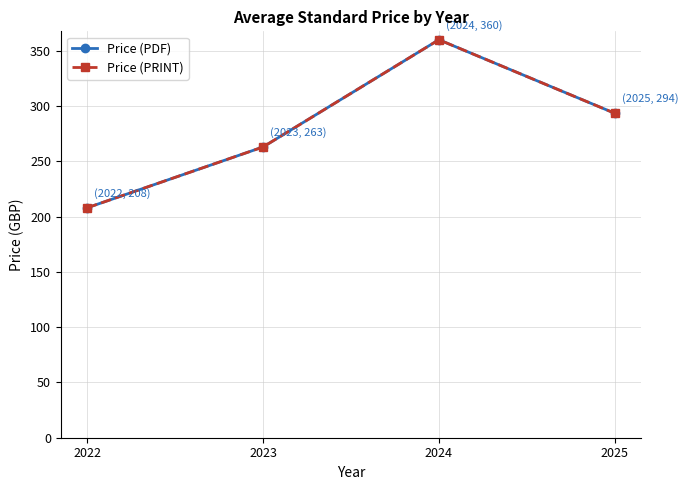

Does the chart have visible grid lines?

Yes